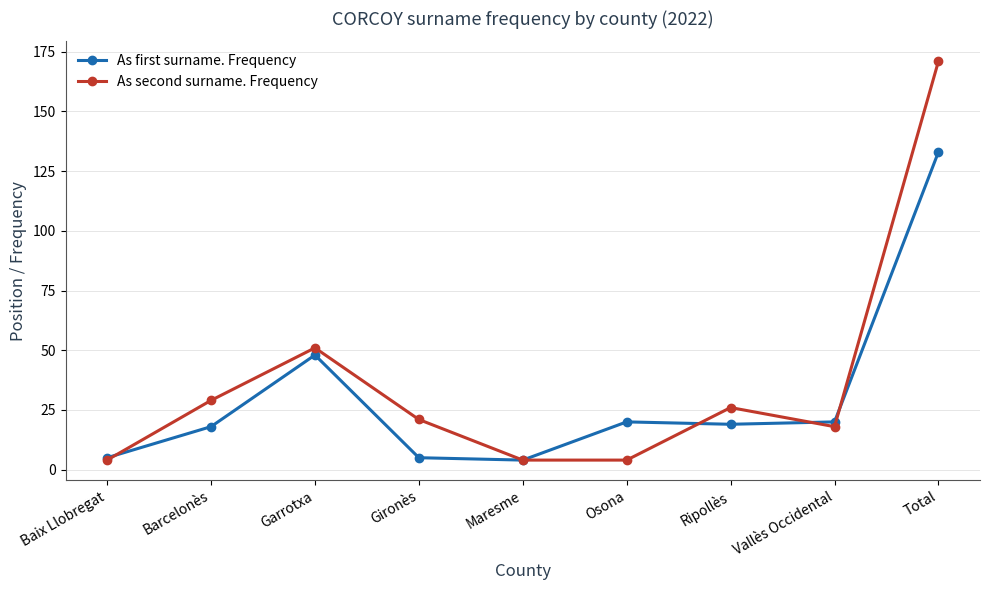

Does the chart have visible grid lines?

Yes